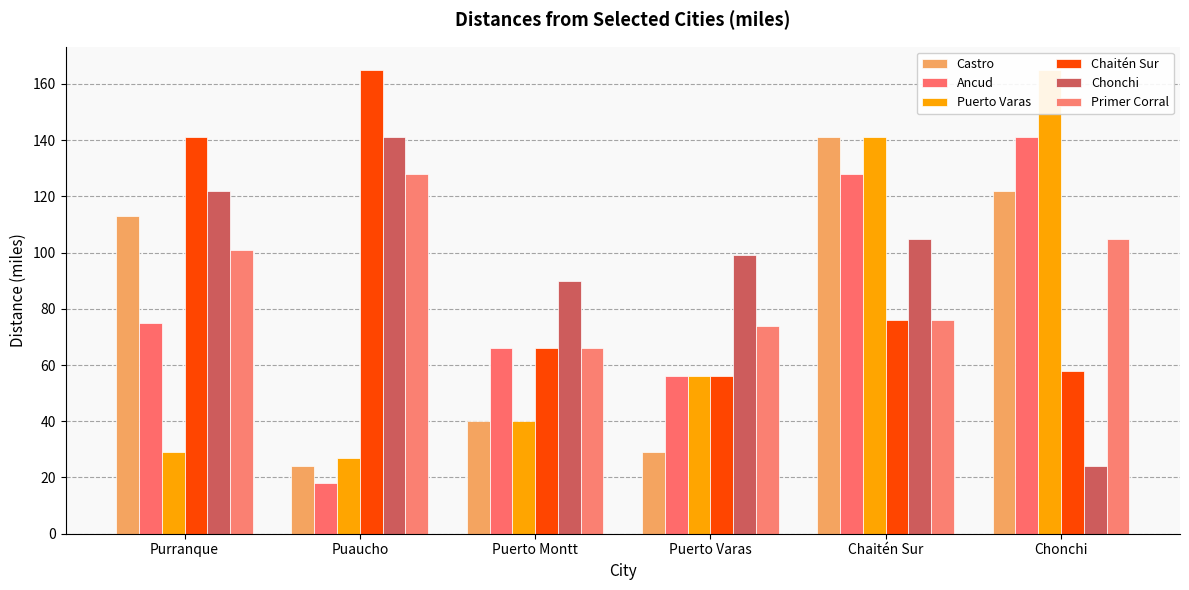

What is the label of the 4th bar from the left?

Puerto Varas